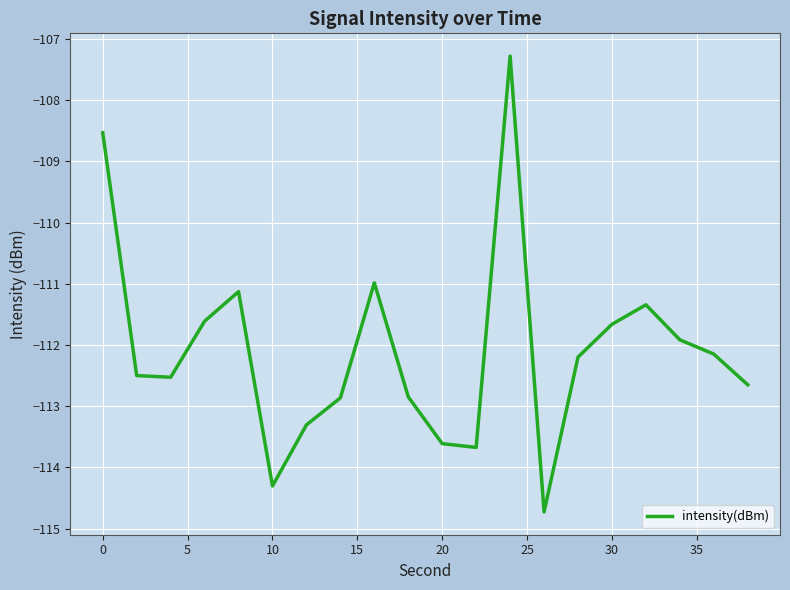

What is the smallest value displayed?

-114.7